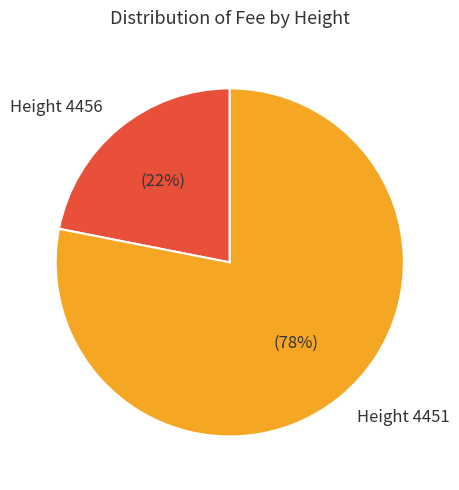

True or false: Height 4451 accounts for 65% of the total.

False